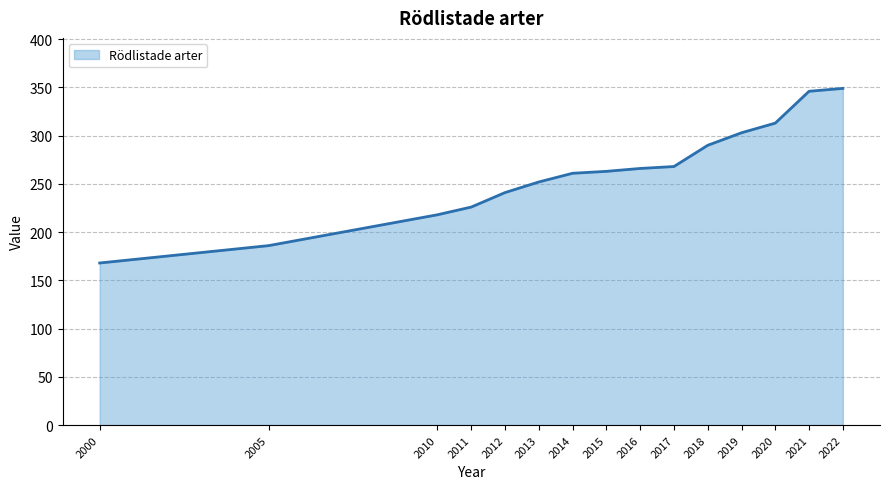

Approximately how many times larger is the value at 2016 compared to 2005?

1.4